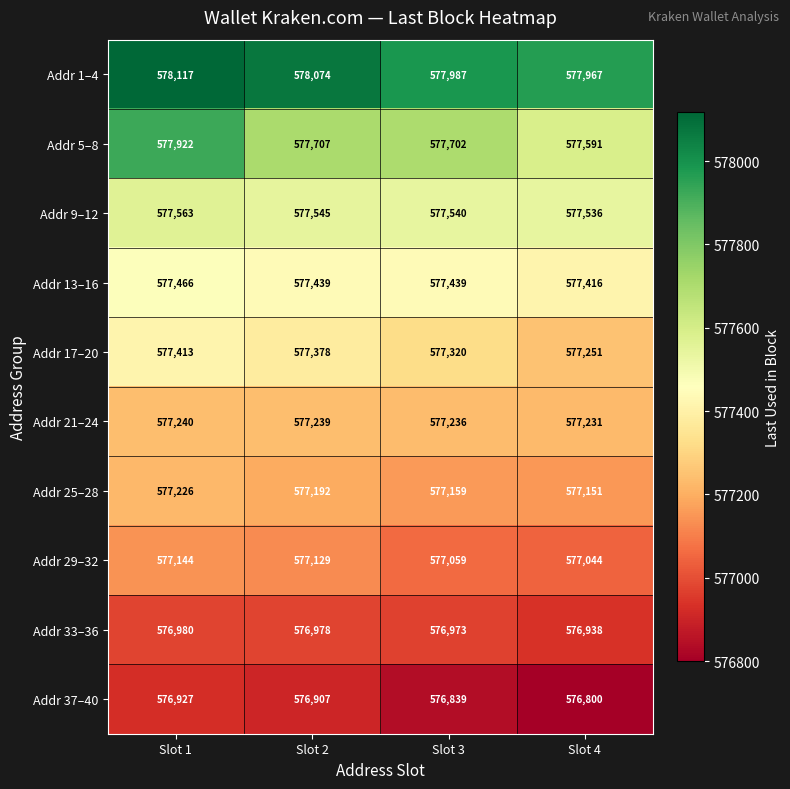

Where does the Addr 9–12 series first go above 577545?

Slot 1